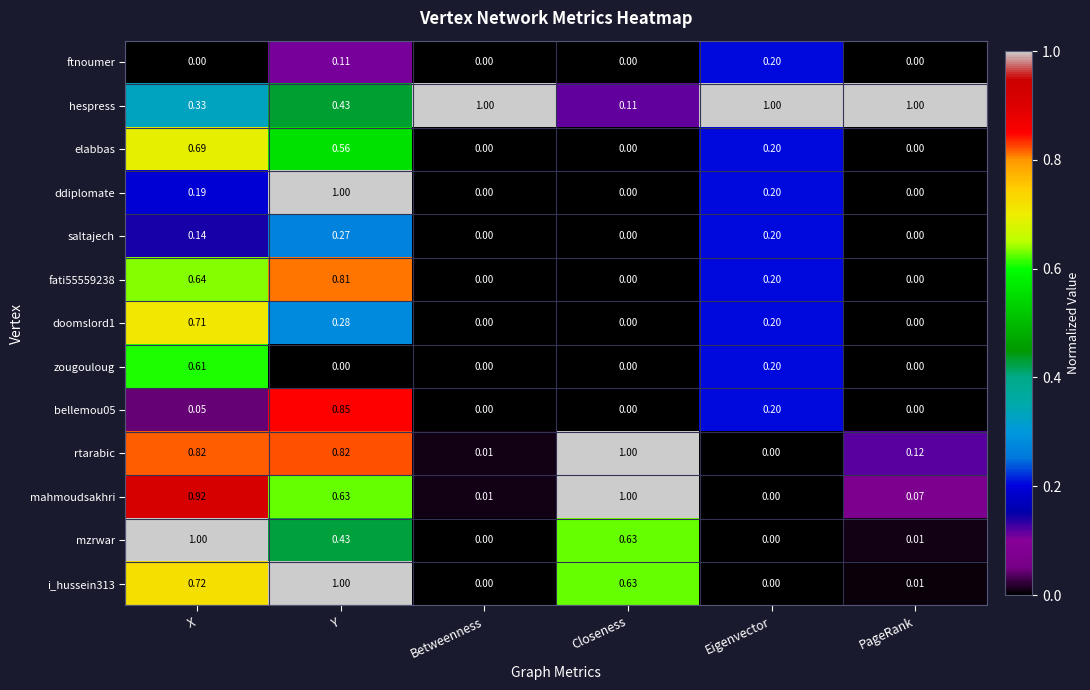

What is the difference between the highest and lowest values at Closeness?

1.0